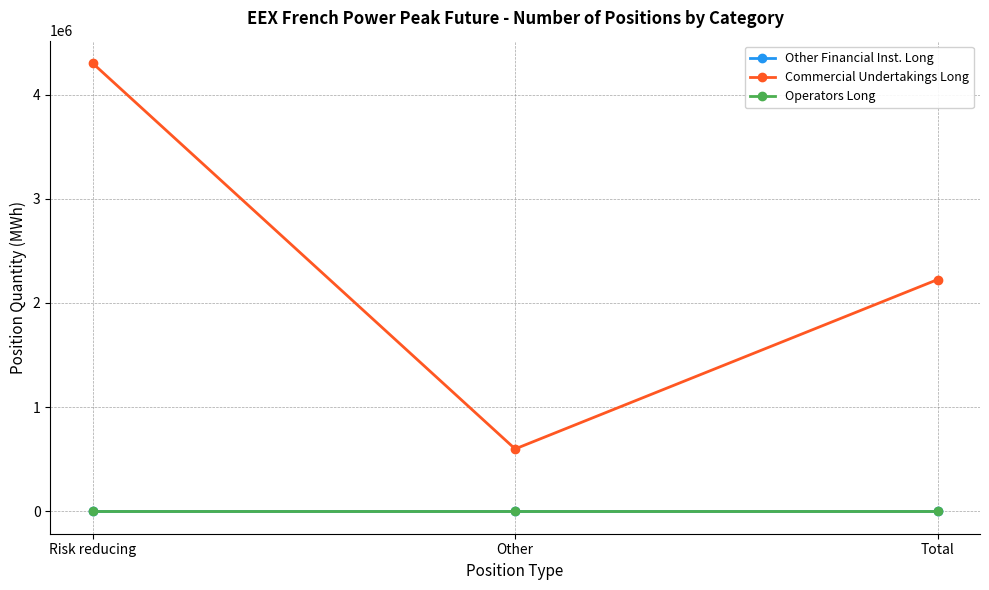

At which label is Commercial Undertakings Long closest to 2450694?

Total